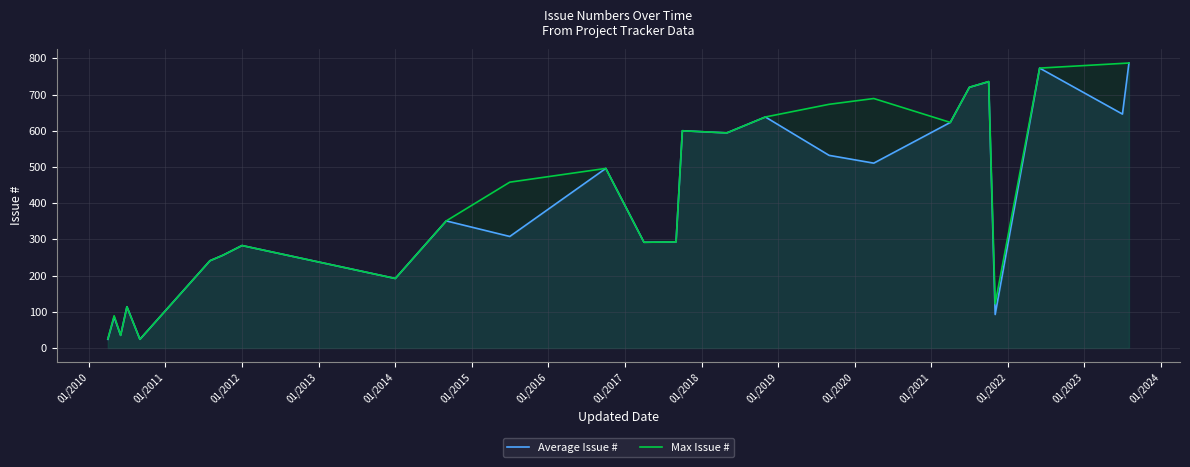

What is the minimum value shown in the chart?

24.0